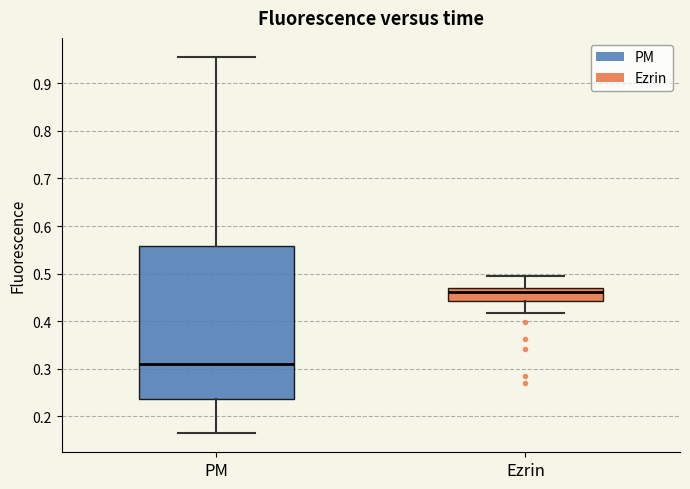

Where is the lower edge of the box for Ezrin on the y-axis? The values are not printed on the chart, so give them approximately, as read against the axis.

0.44